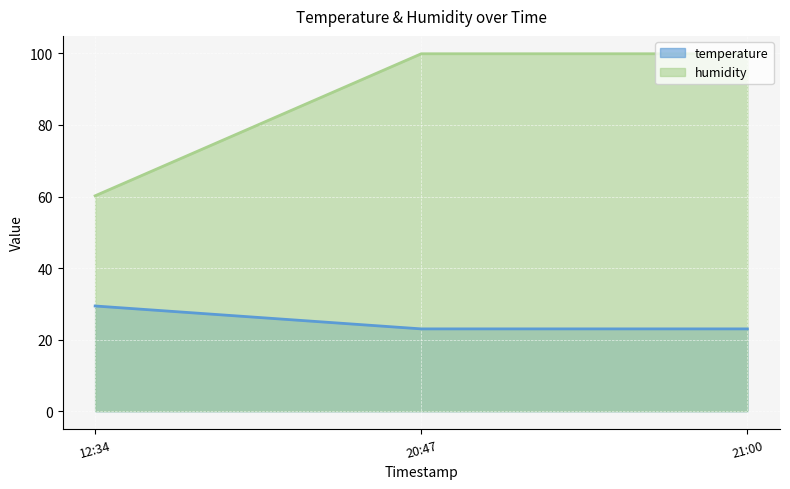

Reading left to right, list all the values displayed in this chart.

temperature: 29.4	23.0	23.0
humidity: 60.2	99.9	99.9